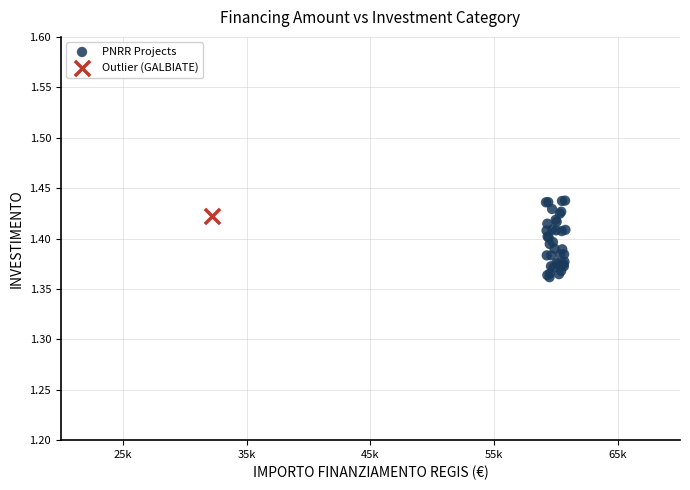

What are all the series names shown in the legend?

PNRR Projects, Outlier (GALBIATE)